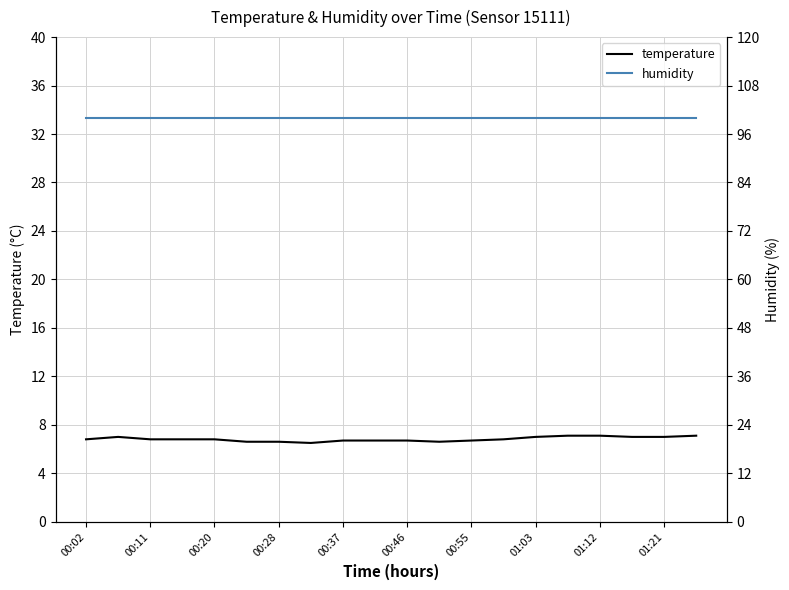

The temperature series shows 7.0 at 01:03. True or false?

True